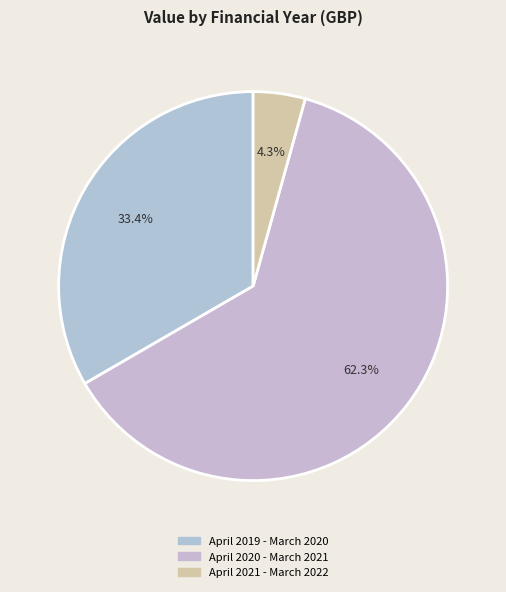

Which slice is the largest?

April 2020 - March 2021